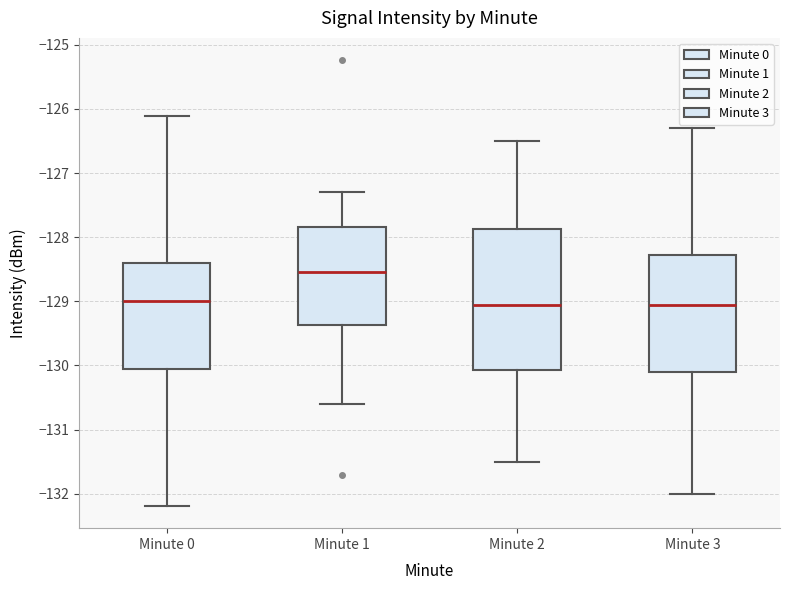

Reading left to right, read every box against the y-axis: the position of its median line, the range the box covers, and the ends of its whiskers. The values are not printed on the chart, so give them approximately, as read against the axis.

Minute 0: median -129.0, box -130.1 to -128.4, whiskers -132.2 to -126.1
Minute 1: median -128.5, box -129.4 to -127.8, whiskers -130.6 to -127.3
Minute 2: median -129.0, box -130.1 to -127.9, whiskers -131.5 to -126.5
Minute 3: median -129.0, box -130.1 to -128.3, whiskers -132.0 to -126.3